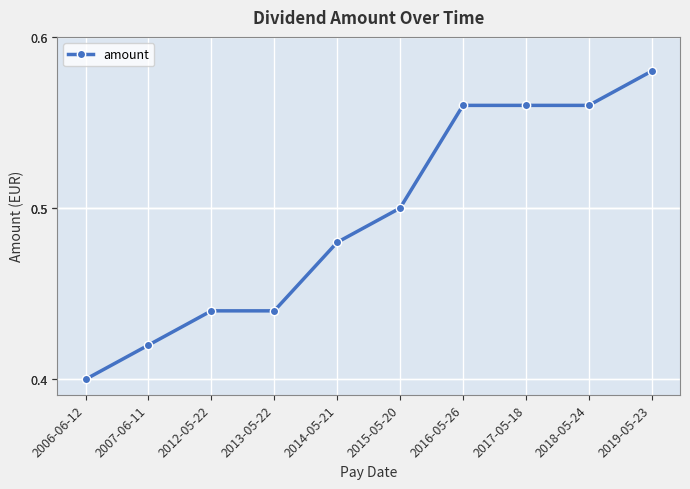

Which has a higher value, 2017-05-18 or 2014-05-21?

2017-05-18